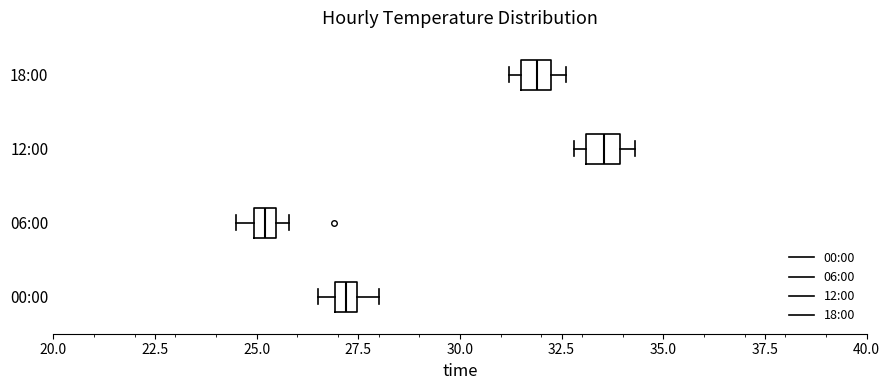

Which box has the furthest to the right median line?

12:00